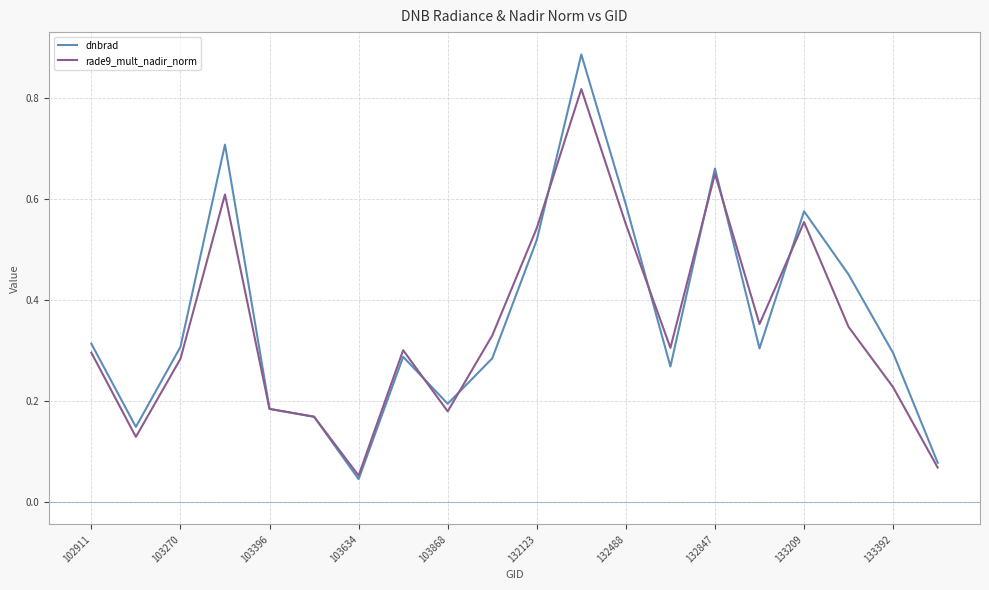

Which series has the largest range (max minus min)?

dnbrad